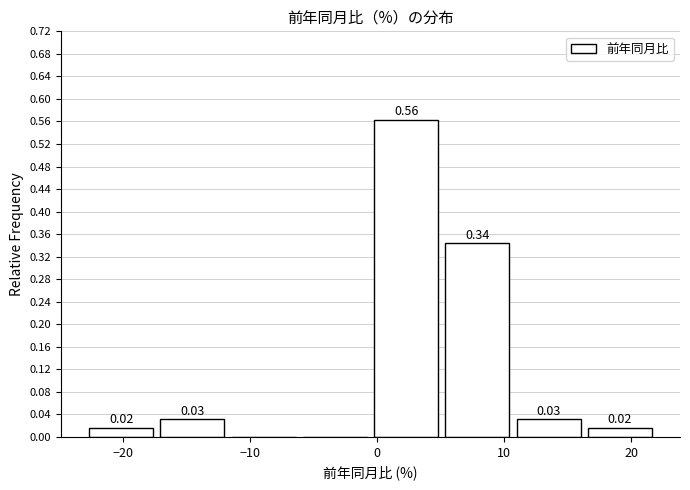

Over which range of the x-axis is the bar tallest?

0 to 5